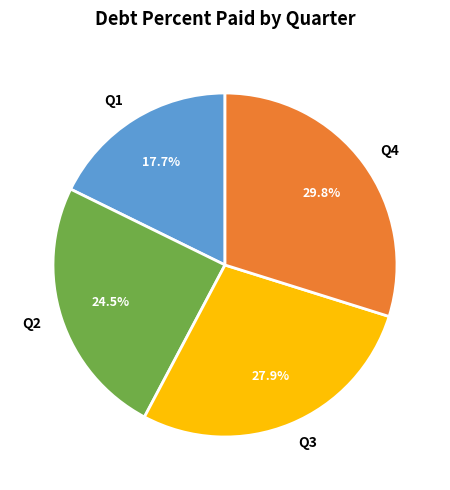

What is the ratio of the value at Q1 to the value at Q4?

0.6